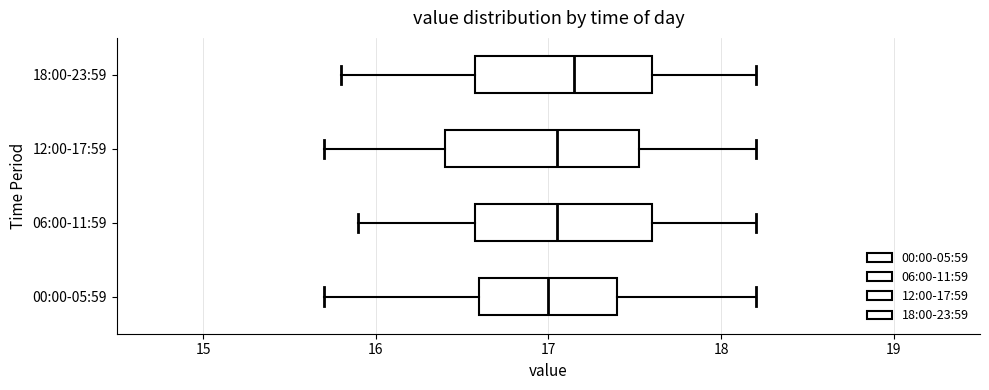

Reading bottom to top, transcribe this box plot: for each box, give where its median line is, the range the box spans, and where its two whiskers end, as read against the x-axis. The values are not printed on the chart, so give them approximately, as read against the axis.

00:00-05:59: median 17.0, box 16.6 to 17.4, whiskers 15.7 to 18.2
06:00-11:59: median 17.1, box 16.6 to 17.6, whiskers 15.9 to 18.2
12:00-17:59: median 17.1, box 16.4 to 17.5, whiskers 15.7 to 18.2
18:00-23:59: median 17.2, box 16.6 to 17.6, whiskers 15.8 to 18.2